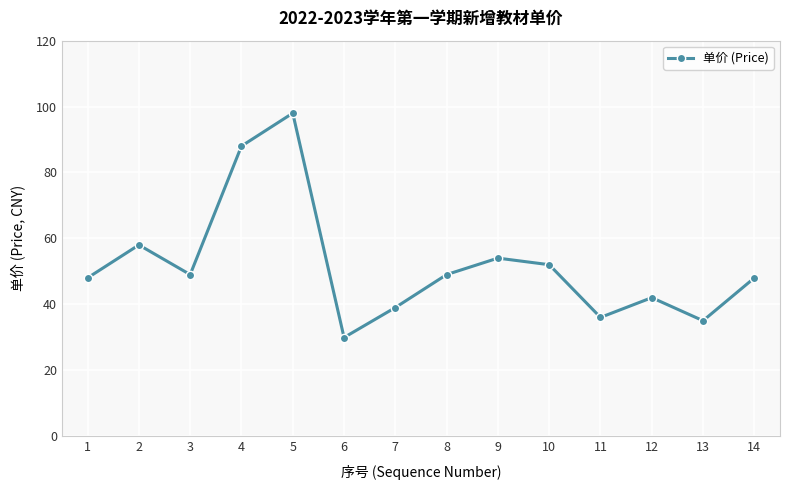

Reading right to left, what are all the values shown in this chart?

14=48.0	13=35.0	12=42.0	11=36.0	10=52.0	9=54.0	8=49.0	7=39.0	6=29.9	5=98.0	4=88.0	3=49.0	2=58.0	1=48.0